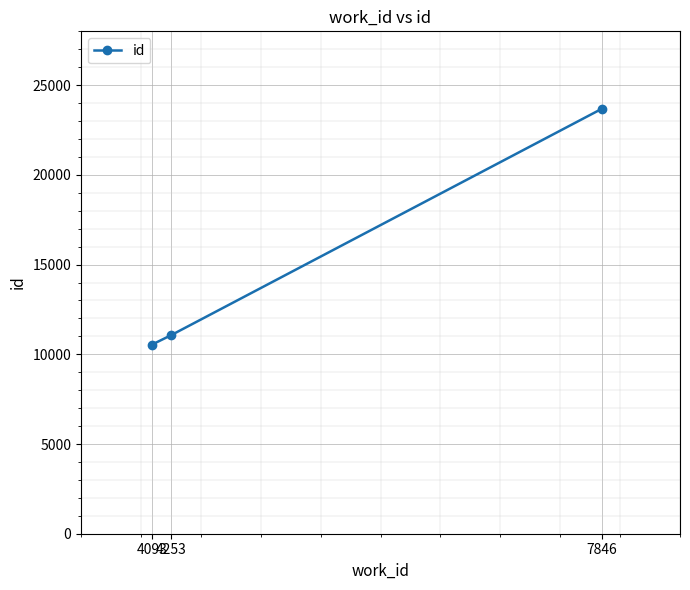

What is the value of the 1st point from the left?

10542